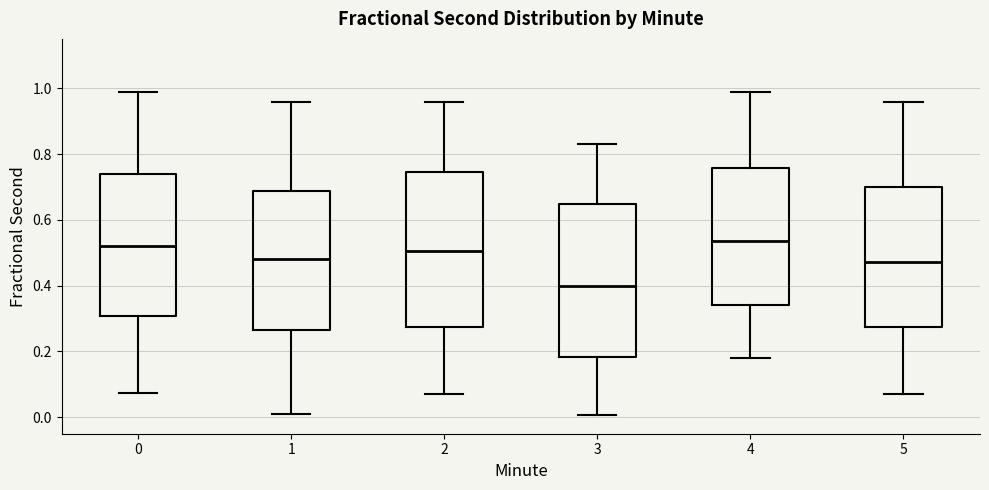

Which box's median line is the lowest?

3